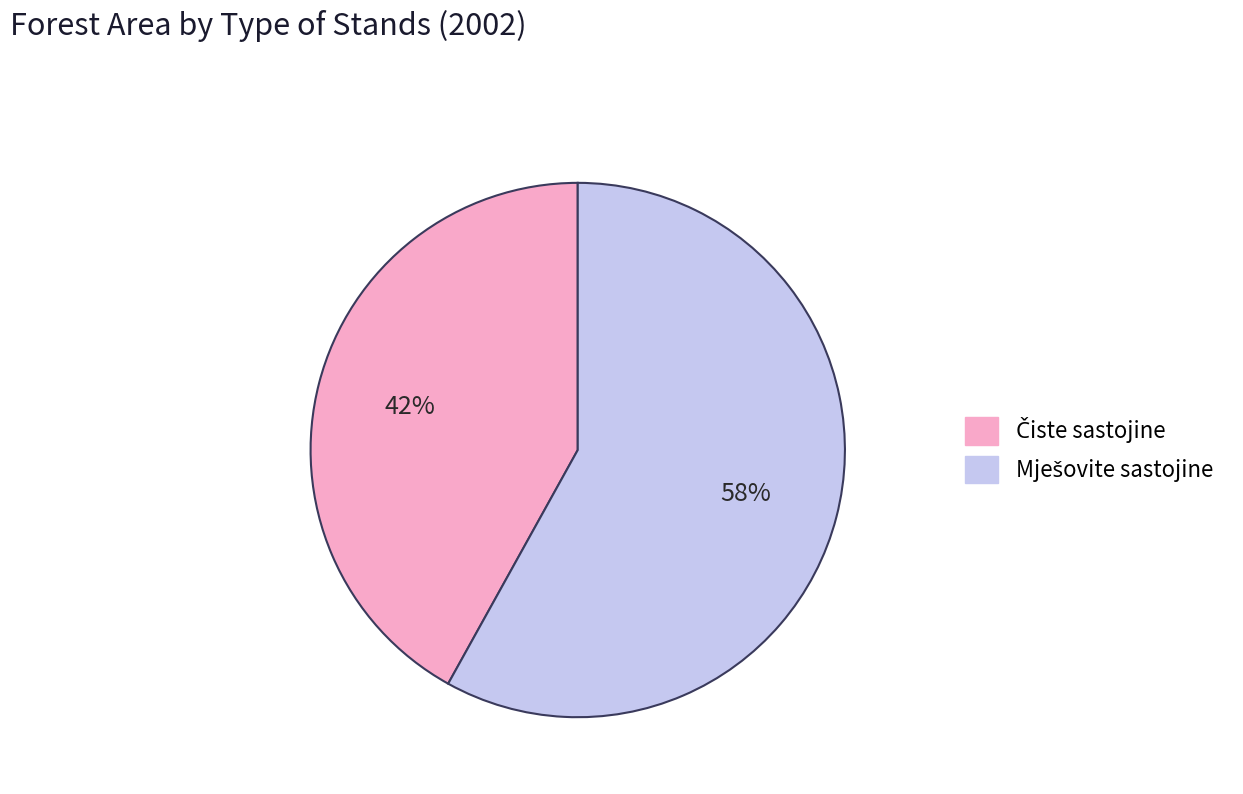

Does any single category account for the majority?

Yes